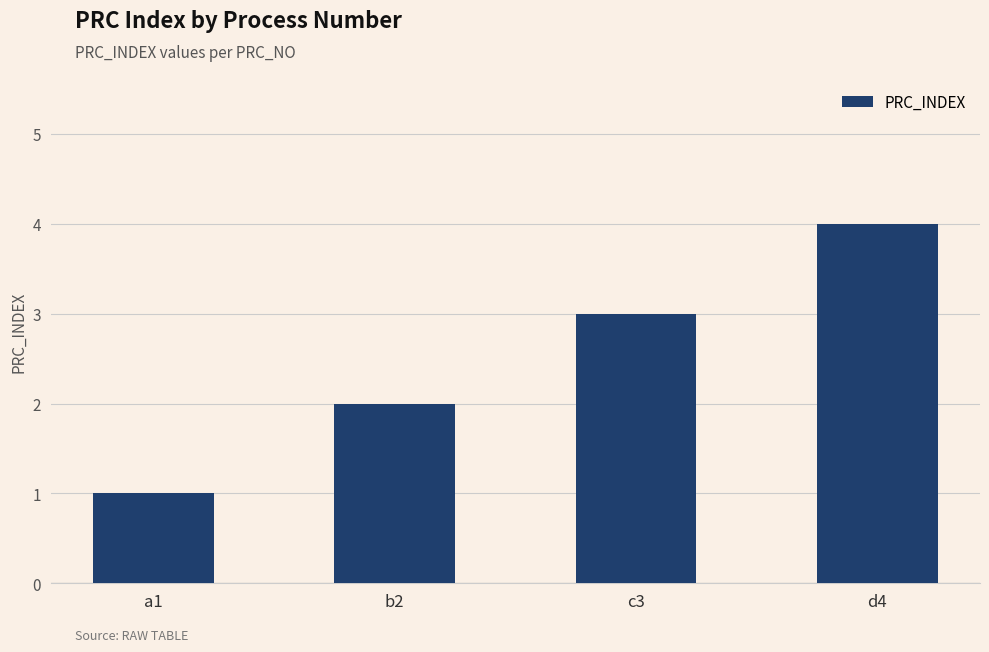

Approximately how many times larger is the value at d4 compared to c3?

1.3